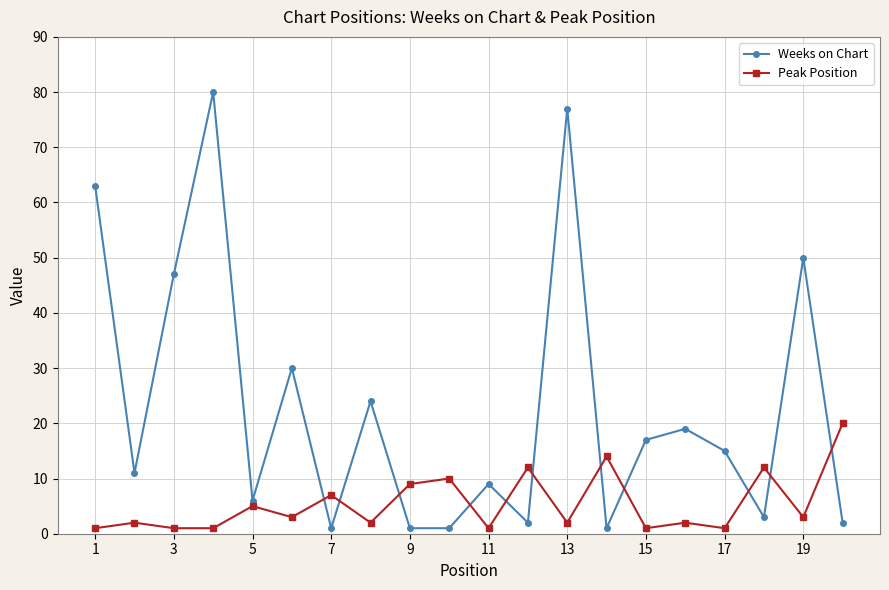

What is the value of the Weeks on Chart point at the 3rd from the left?

47